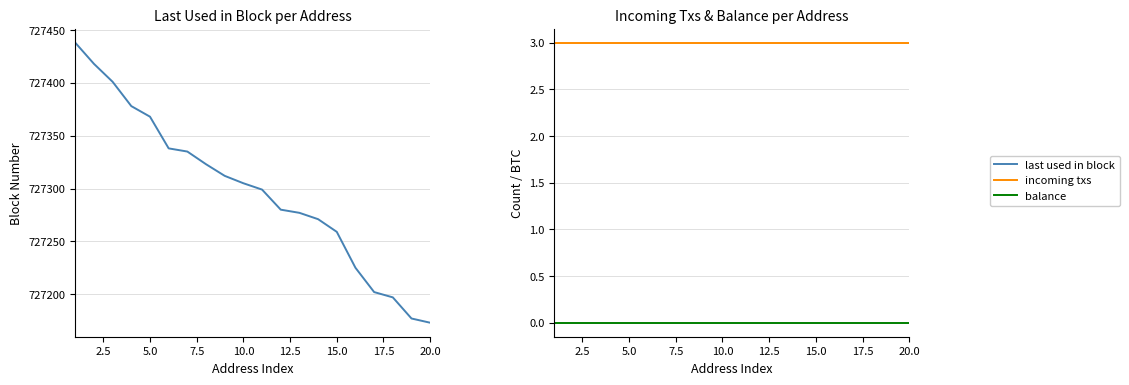

True or false: balance and last used in block intersect in this chart.

False